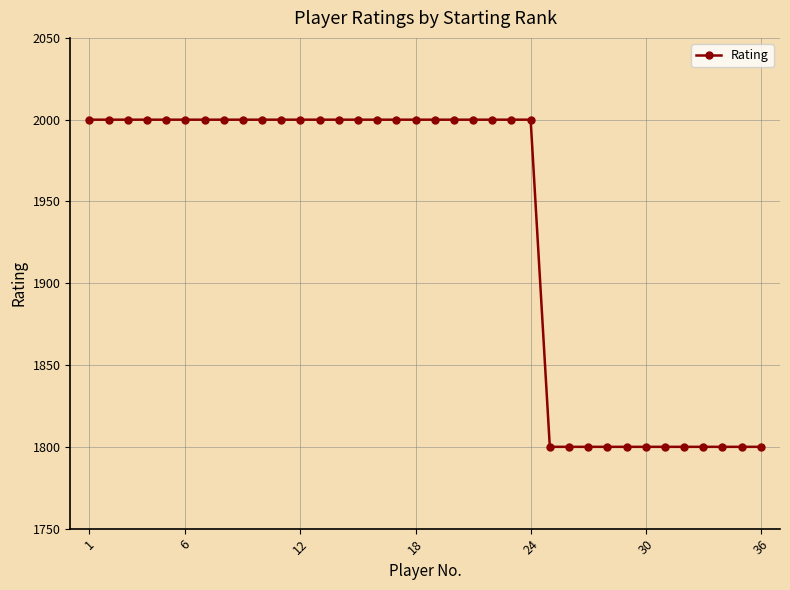

What is the value of the 11th point from the left?

2000